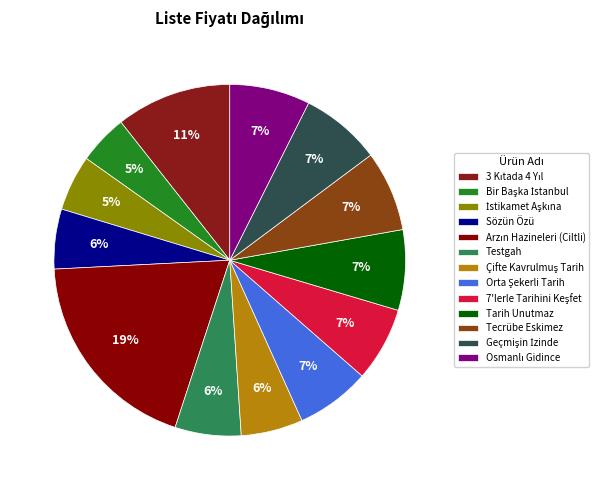

Is there any slice that represents more than half of the pie?

No